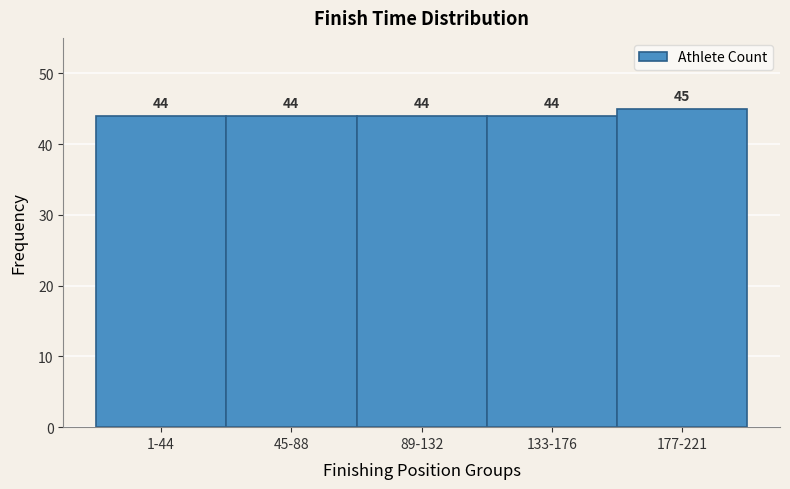

Reading left to right, transcribe all the data shown in this chart.

1-44=44	45-88=44	89-132=44	133-176=44	177-221=45